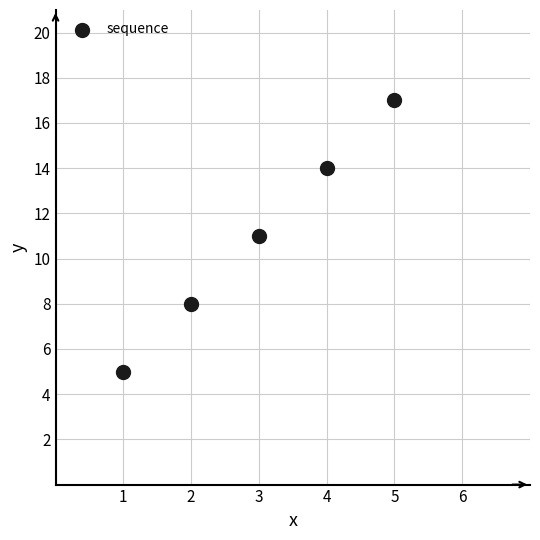

What is the average Y value?

11